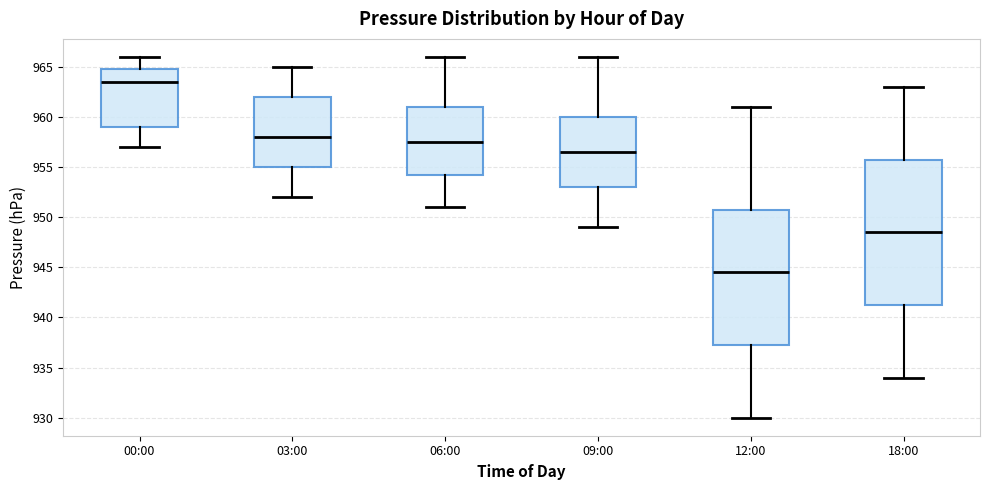

Which box's median line is the highest?

00:00